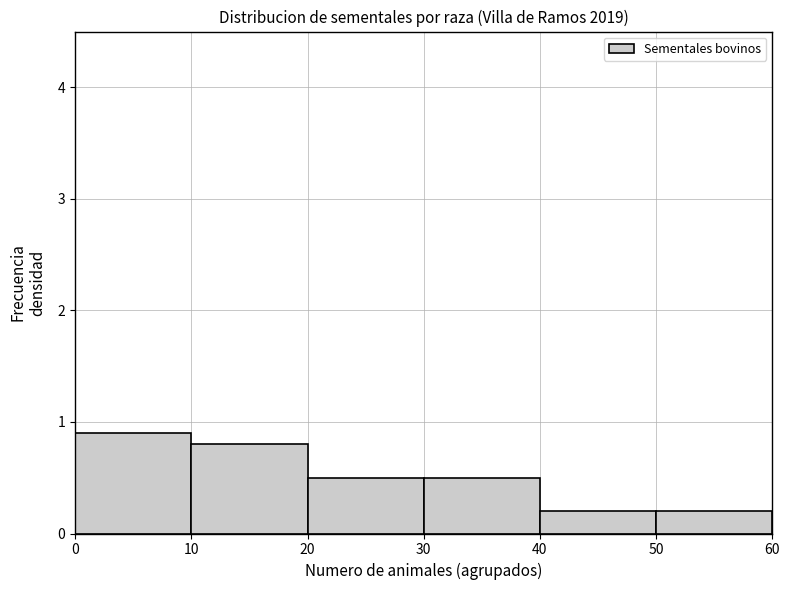

Reading left to right, transcribe this chart: for each bar, give the range it covers on the x-axis and its height. The values are not printed on the chart, so give them approximately, as read against the axis.

0 to 10: 0.9
10 to 20: 0.8
20 to 30: 0.5
30 to 40: 0.5
40 to 50: 0.2
50 to 60: 0.2